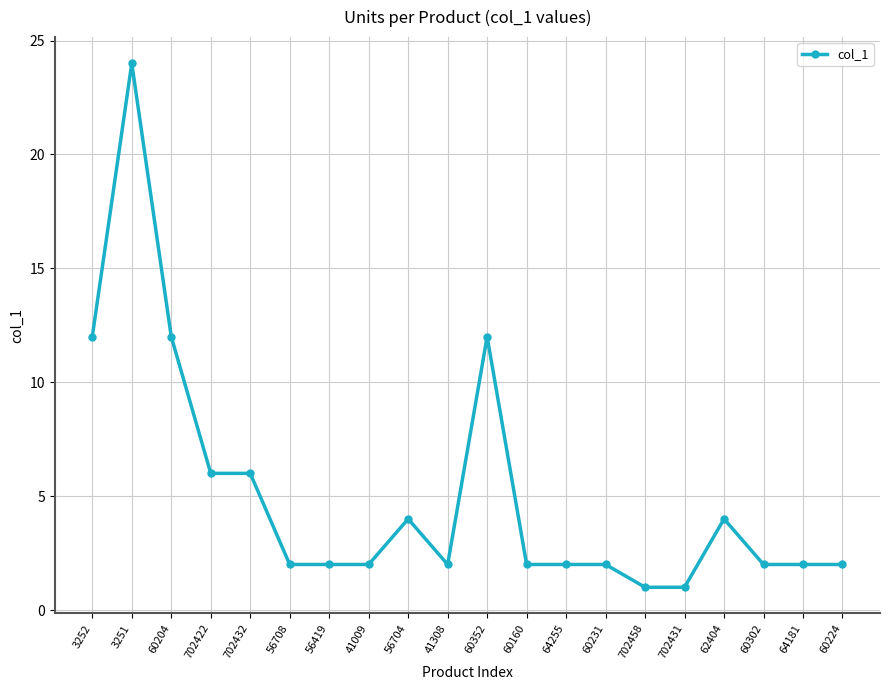

Count the number of categories in the chart.

20